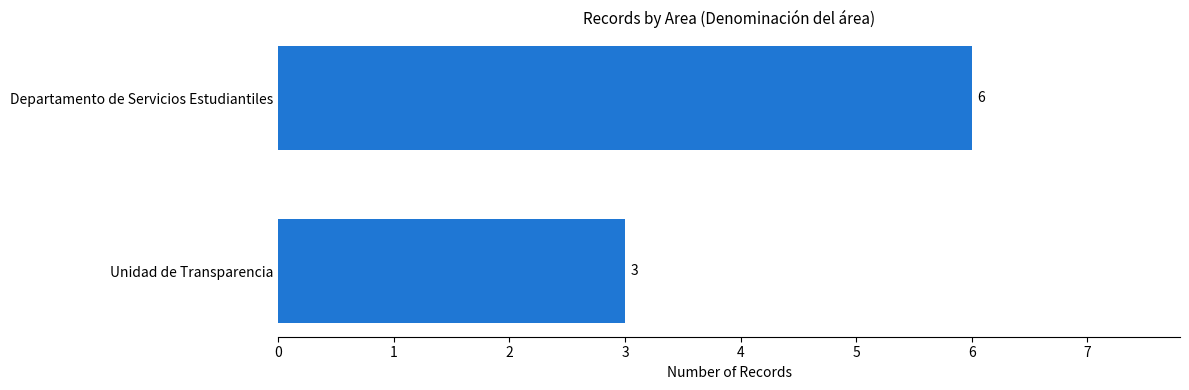

Rank the categories by value from highest to lowest.

Departamento de Servicios Estudiantiles, Unidad de Transparencia